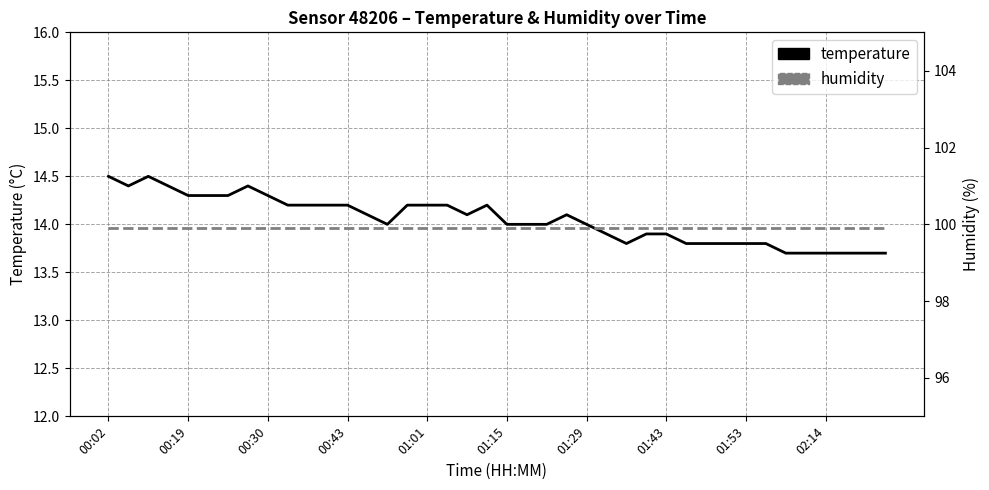

Reading left to right, transcribe all the data shown in this chart.

temperature: 14.5	14.4	14.5	14.4	14.3	14.3	14.3	14.4	14.3	14.2	14.2	14.2	14.2	14.1	14.0	14.2	14.2	14.2	14.1	14.2	14.0	14.0	14.0	14.1	14.0	13.9	13.8	13.9	13.9	13.8	13.8	13.8	13.8	13.8	13.7	13.7	13.7	13.7	13.7	13.7
humidity: 99.9	99.9	99.9	99.9	99.9	99.9	99.9	99.9	99.9	99.9	99.9	99.9	99.9	99.9	99.9	99.9	99.9	99.9	99.9	99.9	99.9	99.9	99.9	99.9	99.9	99.9	99.9	99.9	99.9	99.9	99.9	99.9	99.9	99.9	99.9	99.9	99.9	99.9	99.9	99.9